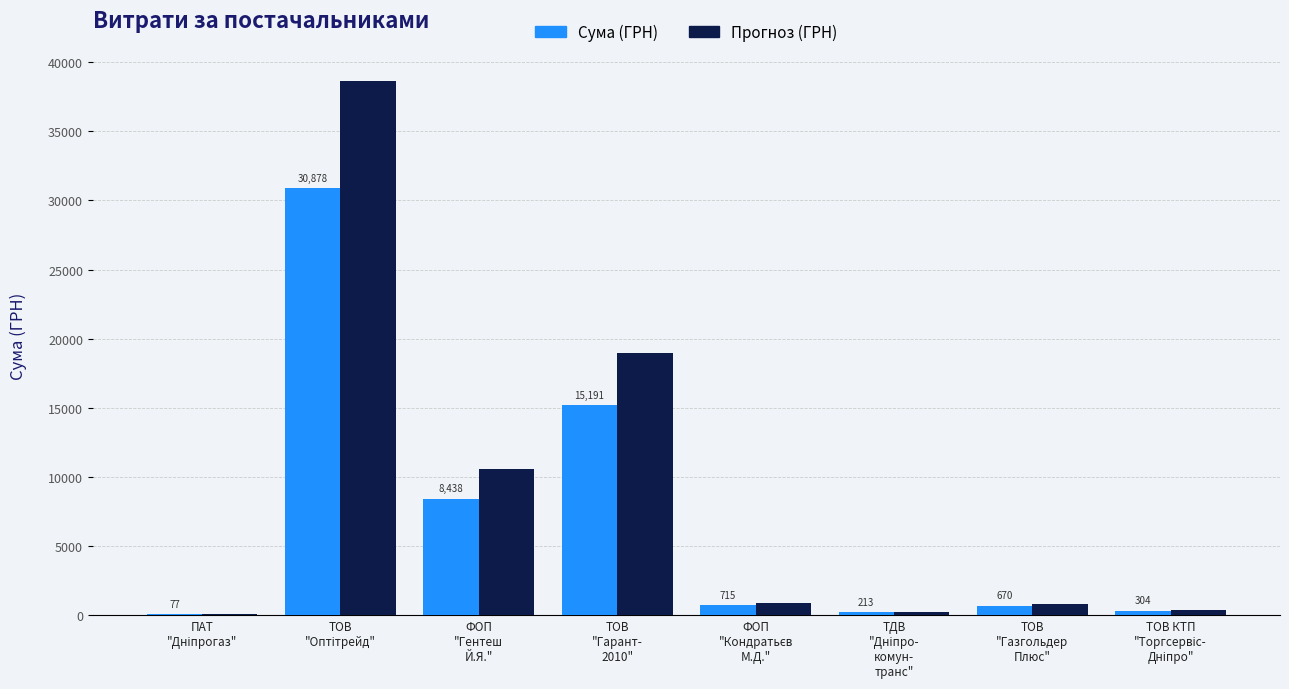

Where is Прогноз (ГРН) nearest to the value 19347?

ТОВ
"Гарант-
2010"